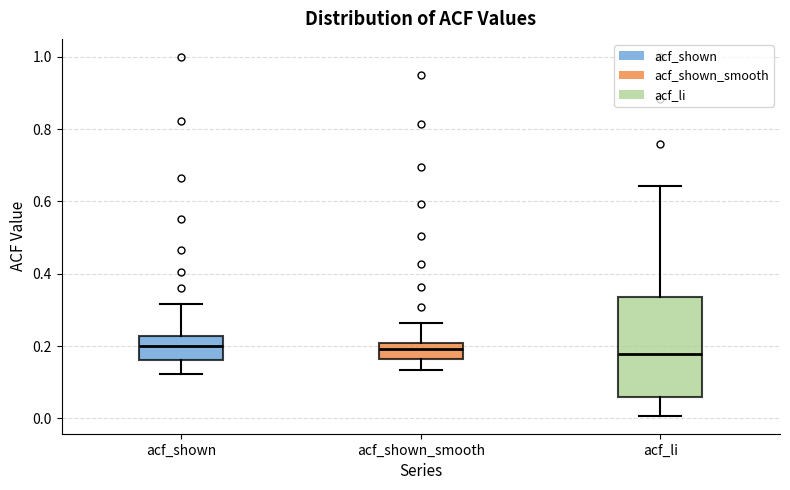

Which box is the tallest, from its lower edge to its upper edge?

acf_li